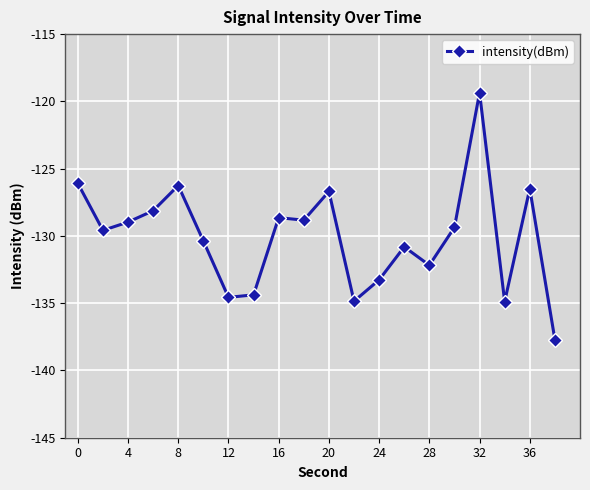

What is the minimum value shown in the chart?

-137.7